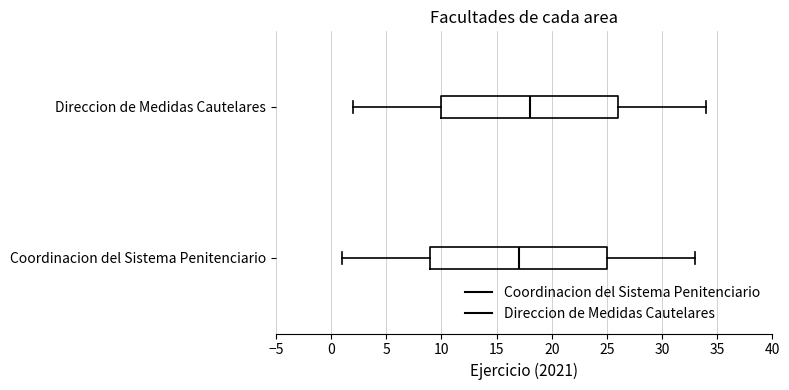

Reading bottom to top, read every box against the x-axis: the position of its median line, the range the box covers, and the ends of its whiskers. The values are not printed on the chart, so give them approximately, as read against the axis.

Coordinacion del Sistema Penitenciario: median 17, box 9 to 25, whiskers 1 to 33
Direccion de Medidas Cautelares: median 18, box 10 to 26, whiskers 2 to 34